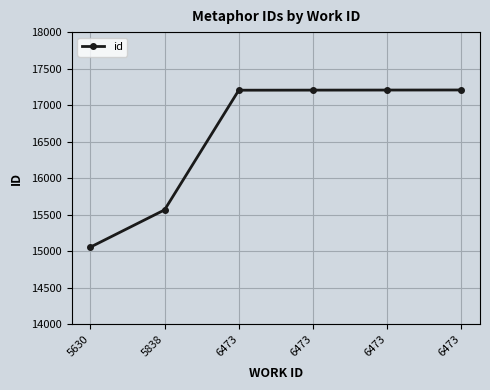

Between 6473 and 6473, which is larger?

6473